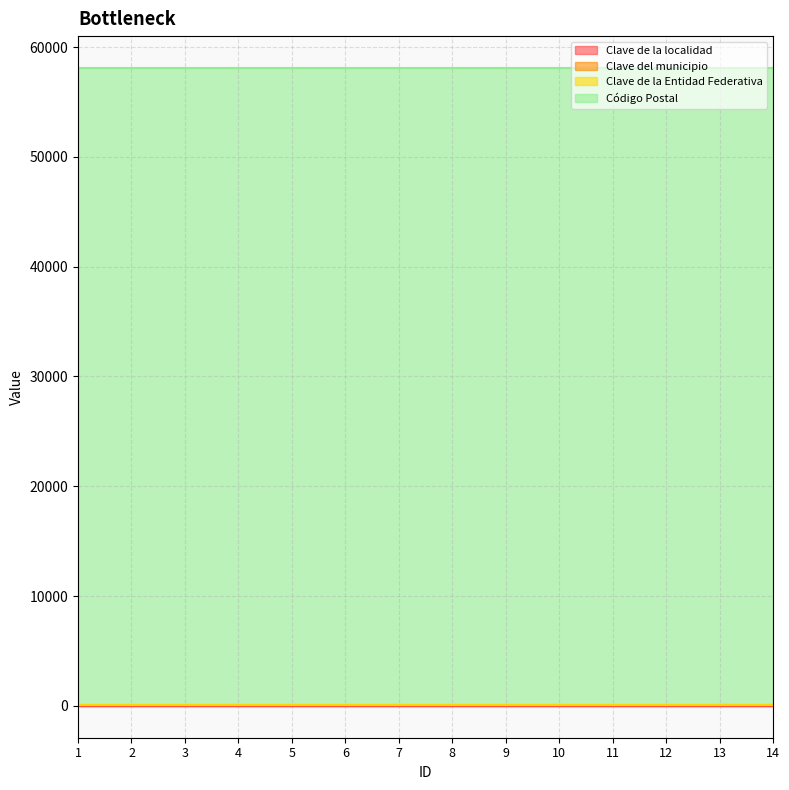

True or false: Clave de la Entidad Federativa has more than 1 interior local peaks.

False